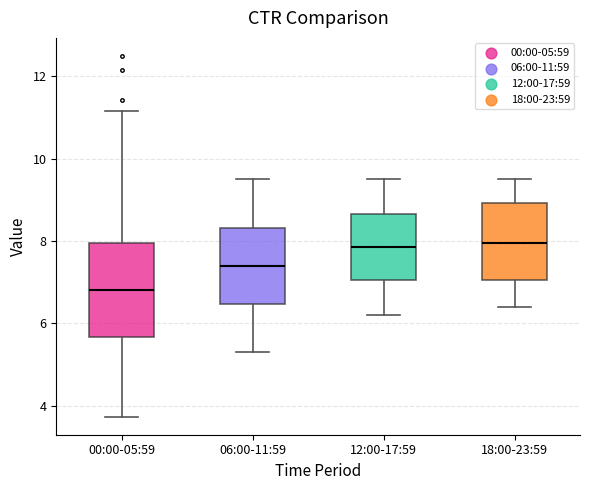

Where is the lower edge of the box for 18:00-23:59 on the y-axis? The values are not printed on the chart, so give them approximately, as read against the axis.

7.0